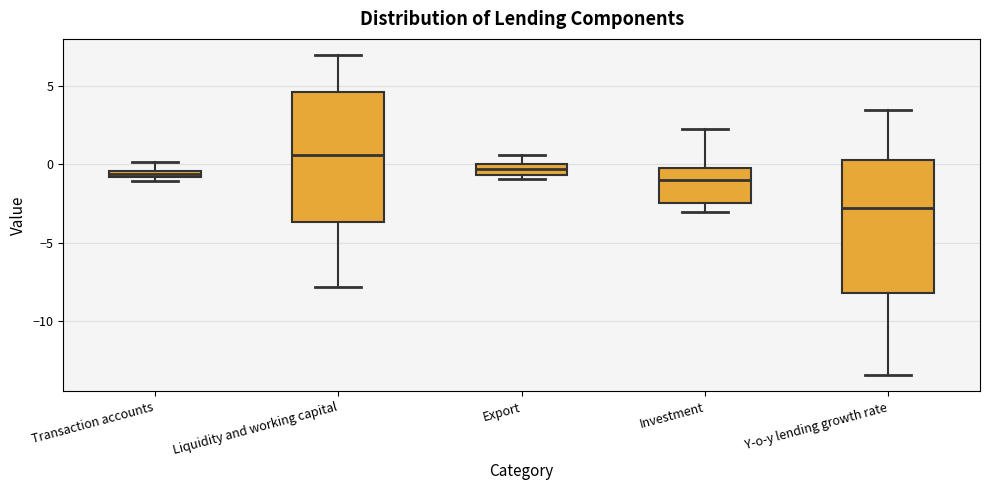

Where is the lower edge of the box for Transaction accounts on the y-axis? The values are not printed on the chart, so give them approximately, as read against the axis.

-1.0